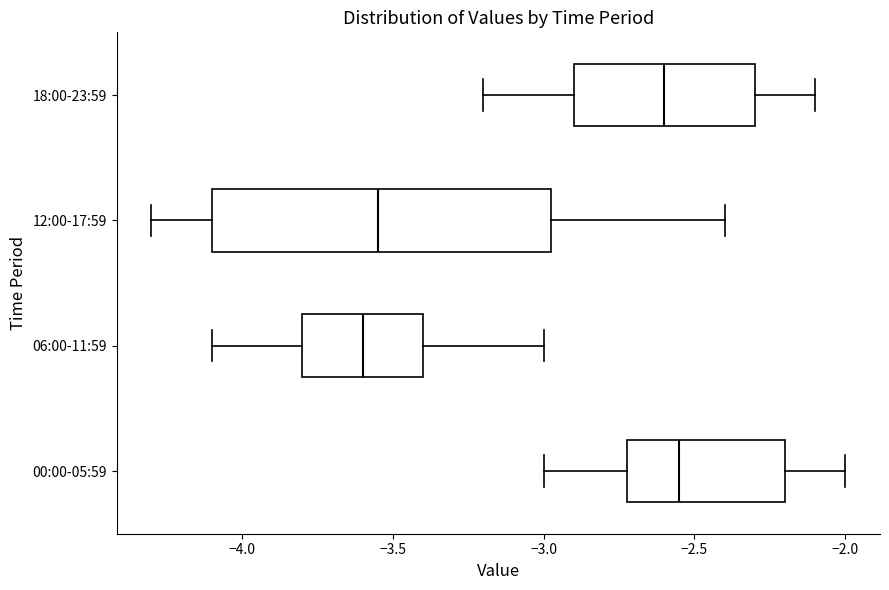

Which box's median line is the furthest to the left?

06:00-11:59